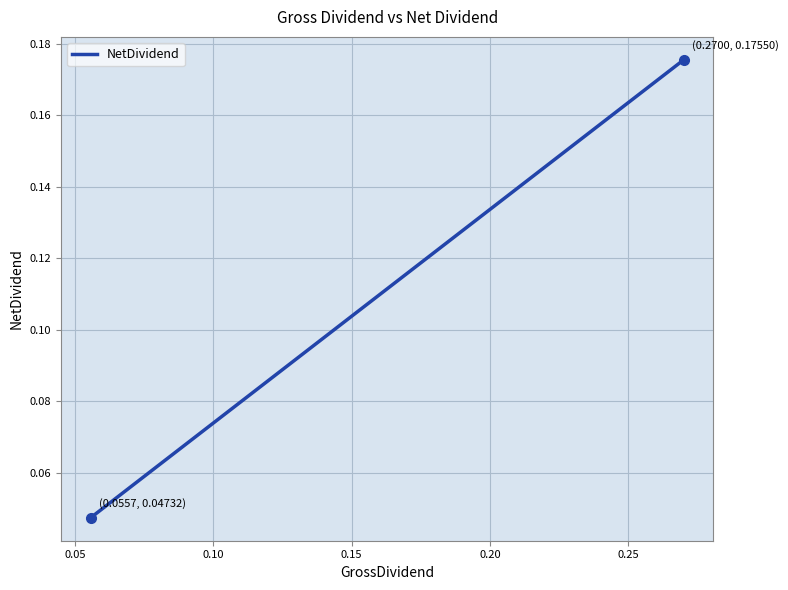

True or false: the data has more than 2 interior local peaks.

False